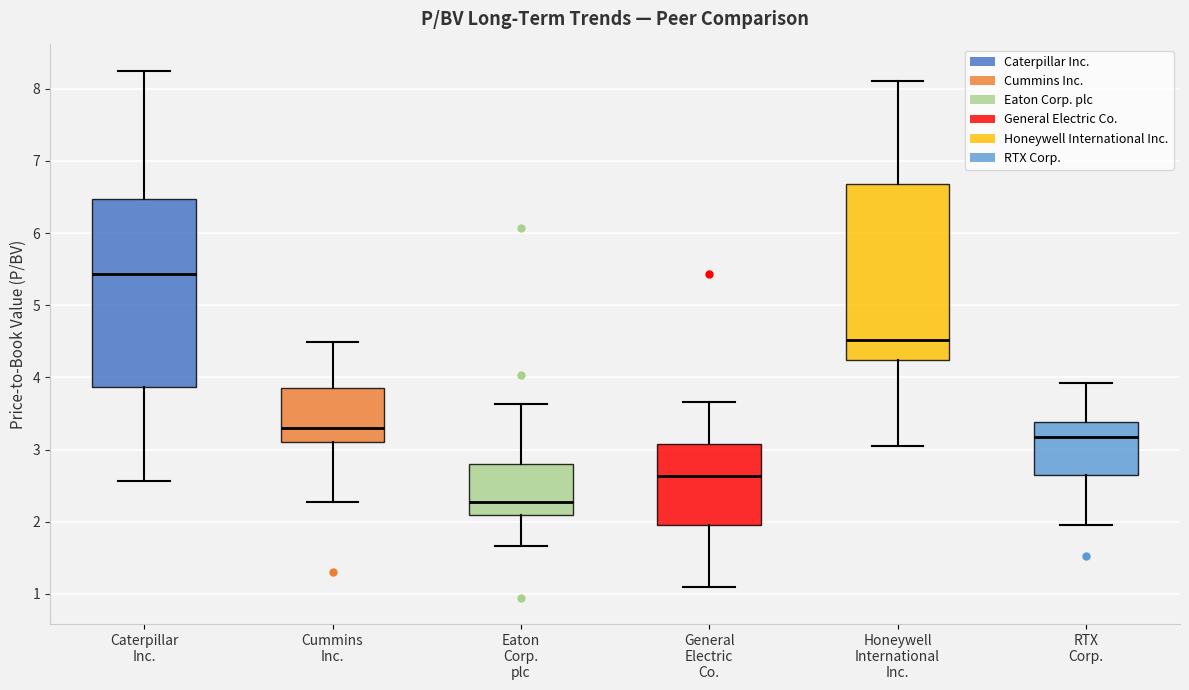

Where is the lower edge of the box for Honeywell International Inc. on the y-axis? The values are not printed on the chart, so give them approximately, as read against the axis.

4.2